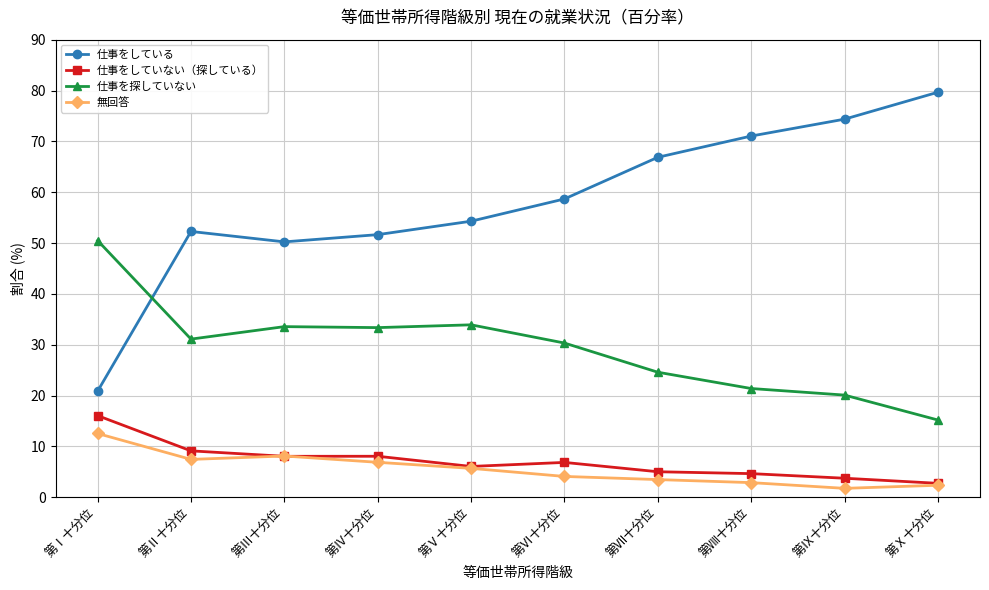

At which label does 無回答 first exceed 5?

第Ⅰ十分位